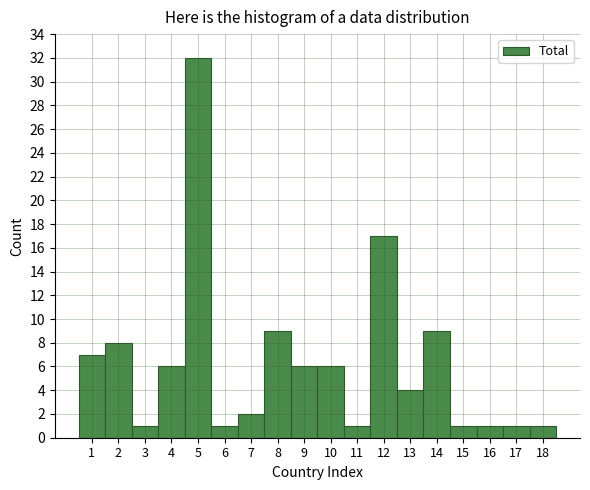

Over which range of the x-axis is the bar tallest?

4.5 to 5.5